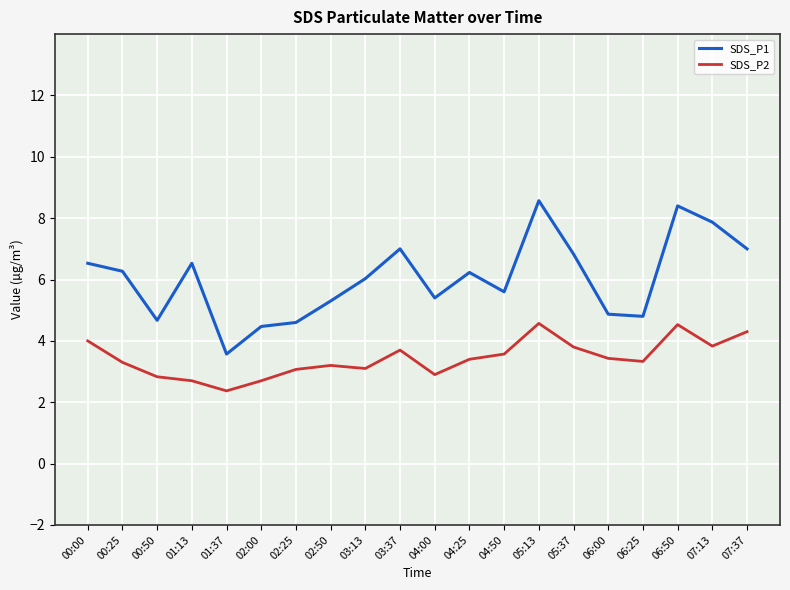

How many lines are shown in the chart?

2